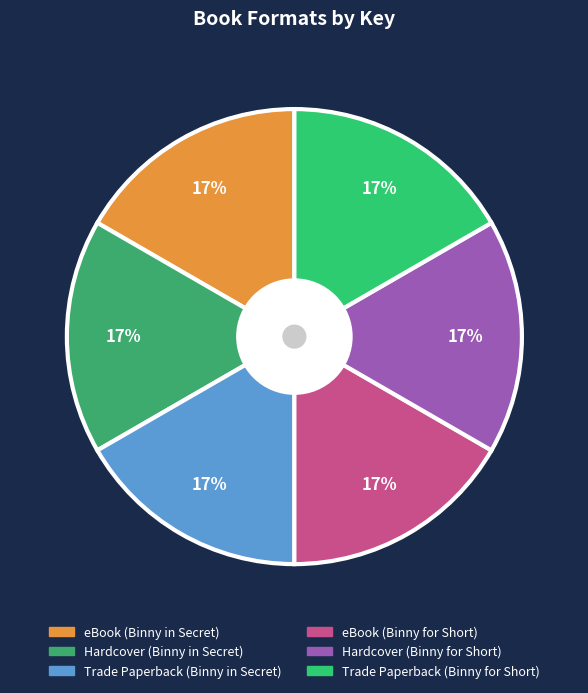

Count the number of slices in the pie.

6